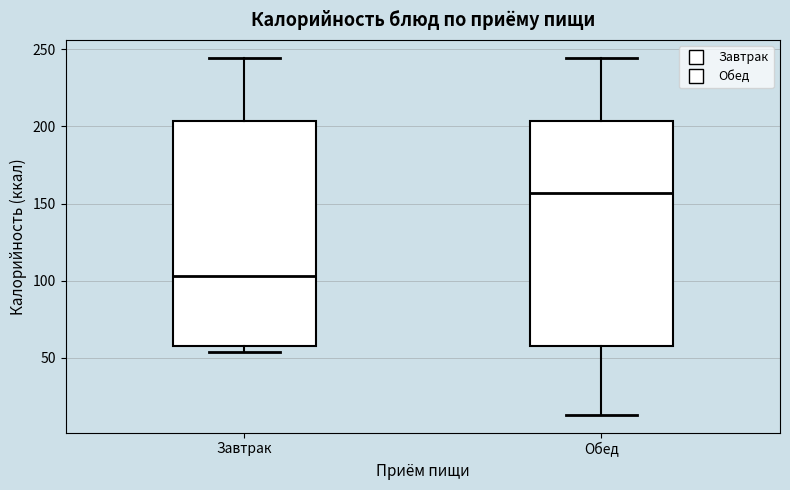

Which box's median line is the lowest?

Завтрак